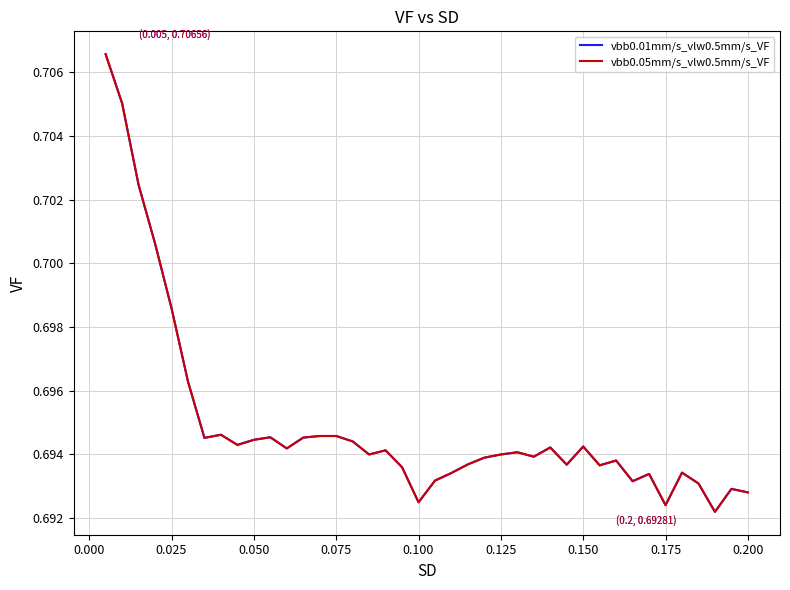

In vbb0.05mm/s_vlw0.5mm/s_VF, how many points are higher than both neighbors (excluding endpoints)?

10